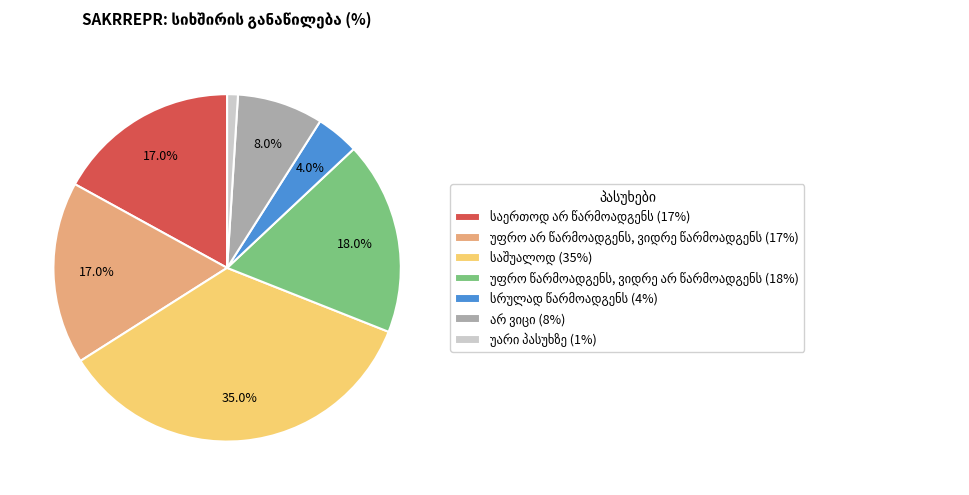

Does any single category account for the majority?

No